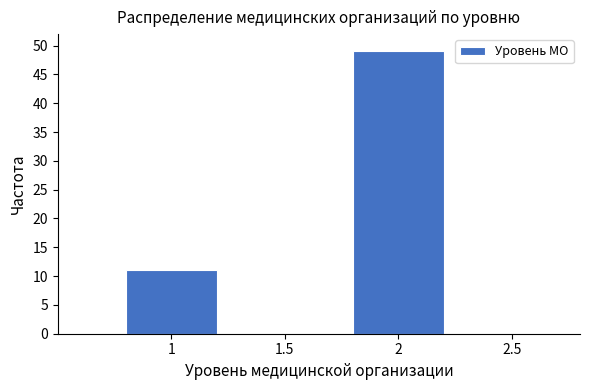

Reading left to right, what are all the values shown in this chart?

11	49